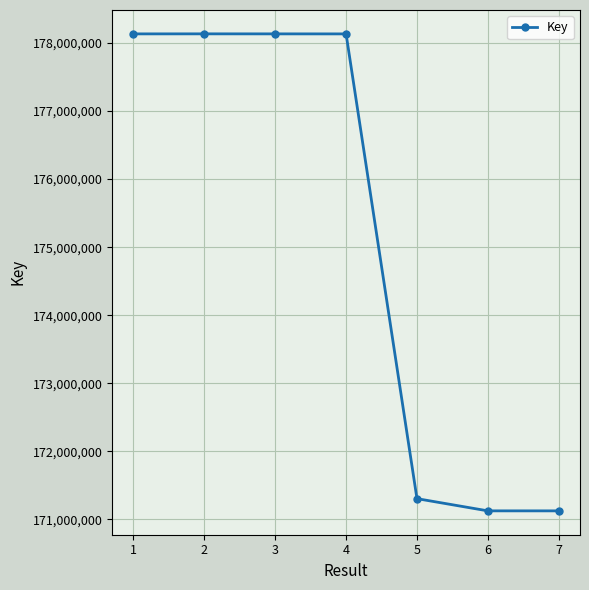

What is the value of the 3rd point from the left?

178133394